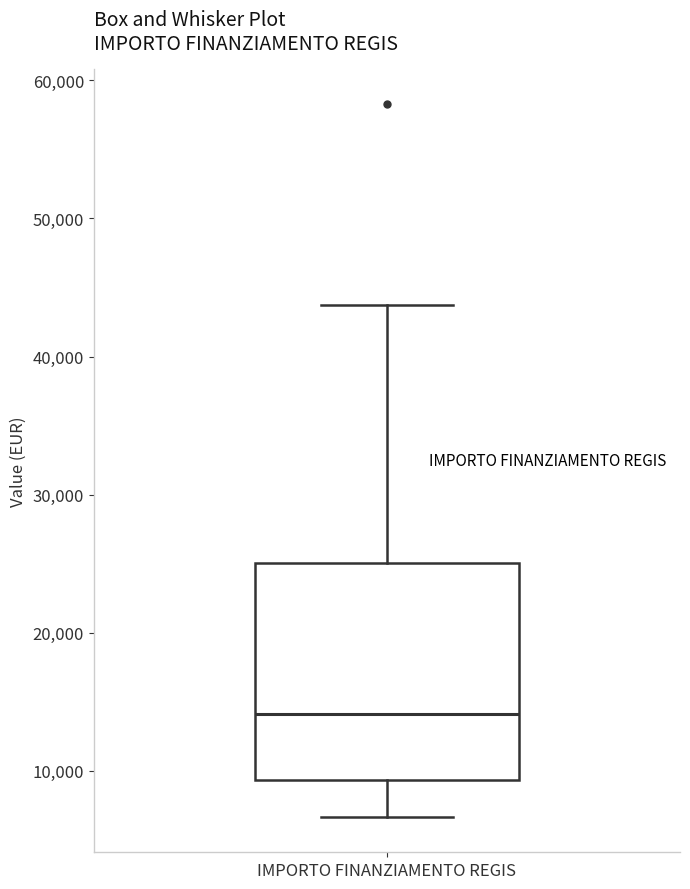

Where is the upper edge of the box for IMPORTO FINANZIAMENTO REGIS on the y-axis? The values are not printed on the chart, so give them approximately, as read against the axis.

25000